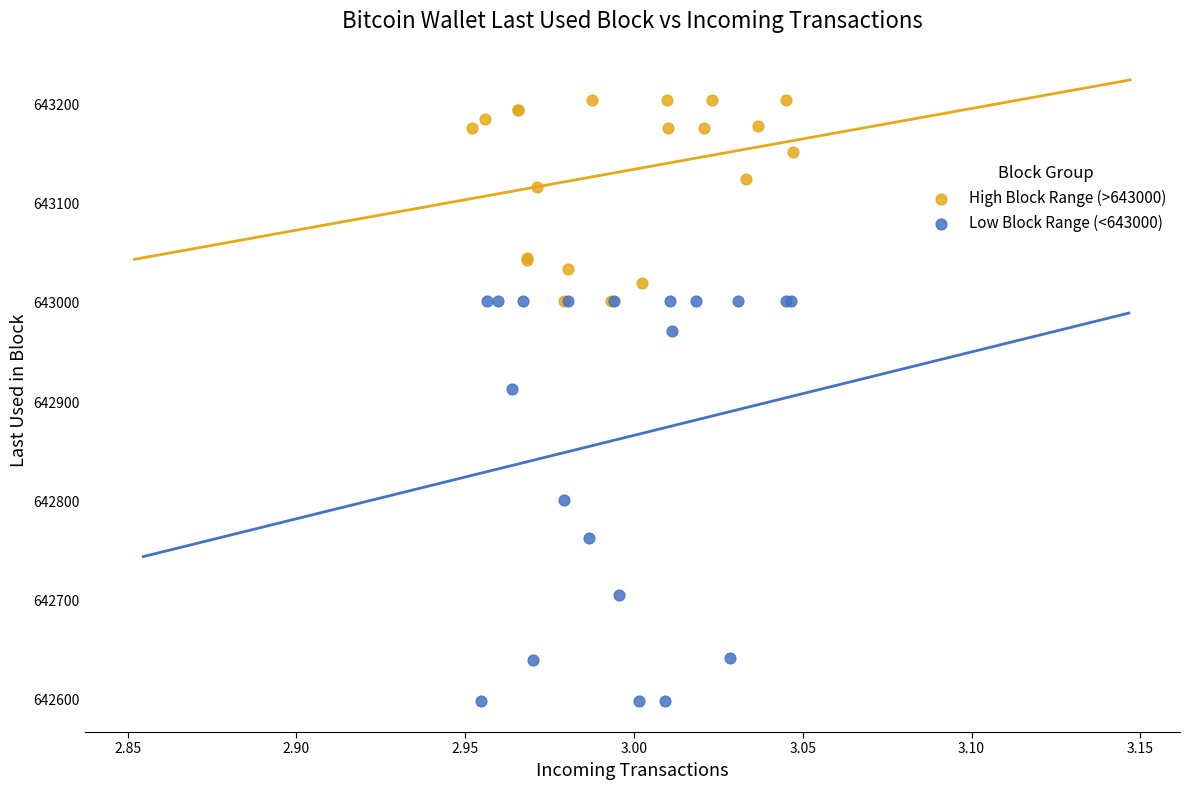

Which series contains the lowest Y value?

Low Block Range (<643000)